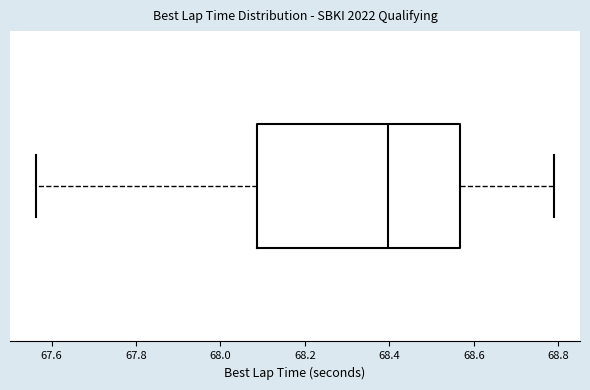

Read this box plot against the x-axis: the position of the median line, the range covered by the box, and the ends of both whiskers. The values are not printed on the chart, so give them approximately, as read against the axis.

median 68.40, box 68.08 to 68.56, whiskers 67.56 to 68.80